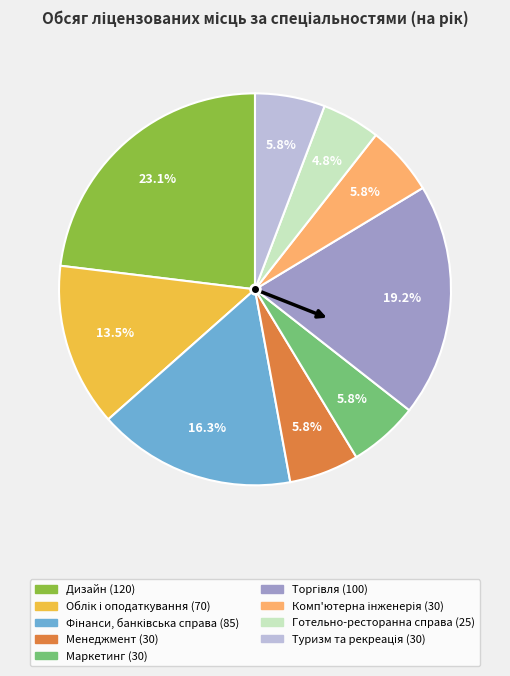

Combined, do Готельно-ресторанна справа and Дизайн account for over 50%?

No